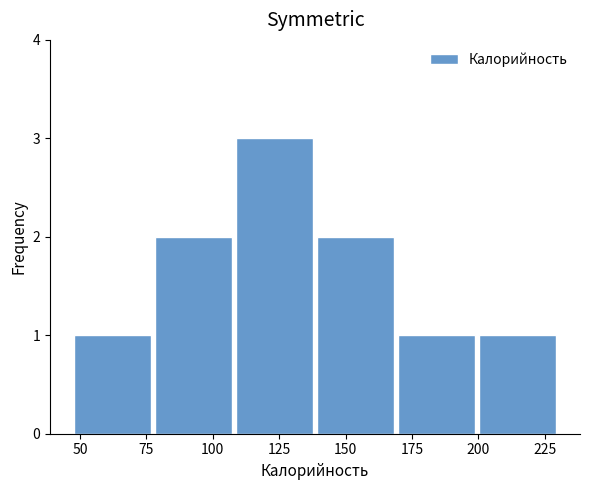

Reading left to right, transcribe this chart: for each bar, give the range it covers on the x-axis and its height. Neither the bar edges nor the heights are printed on the chart, so give them approximately, as read against the axes.

47.0 to 77.5: 1
77.5 to 108.0: 2
108.0 to 138.5: 3
138.5 to 169.0: 2
169.0 to 199.5: 1
199.5 to 230.0: 1